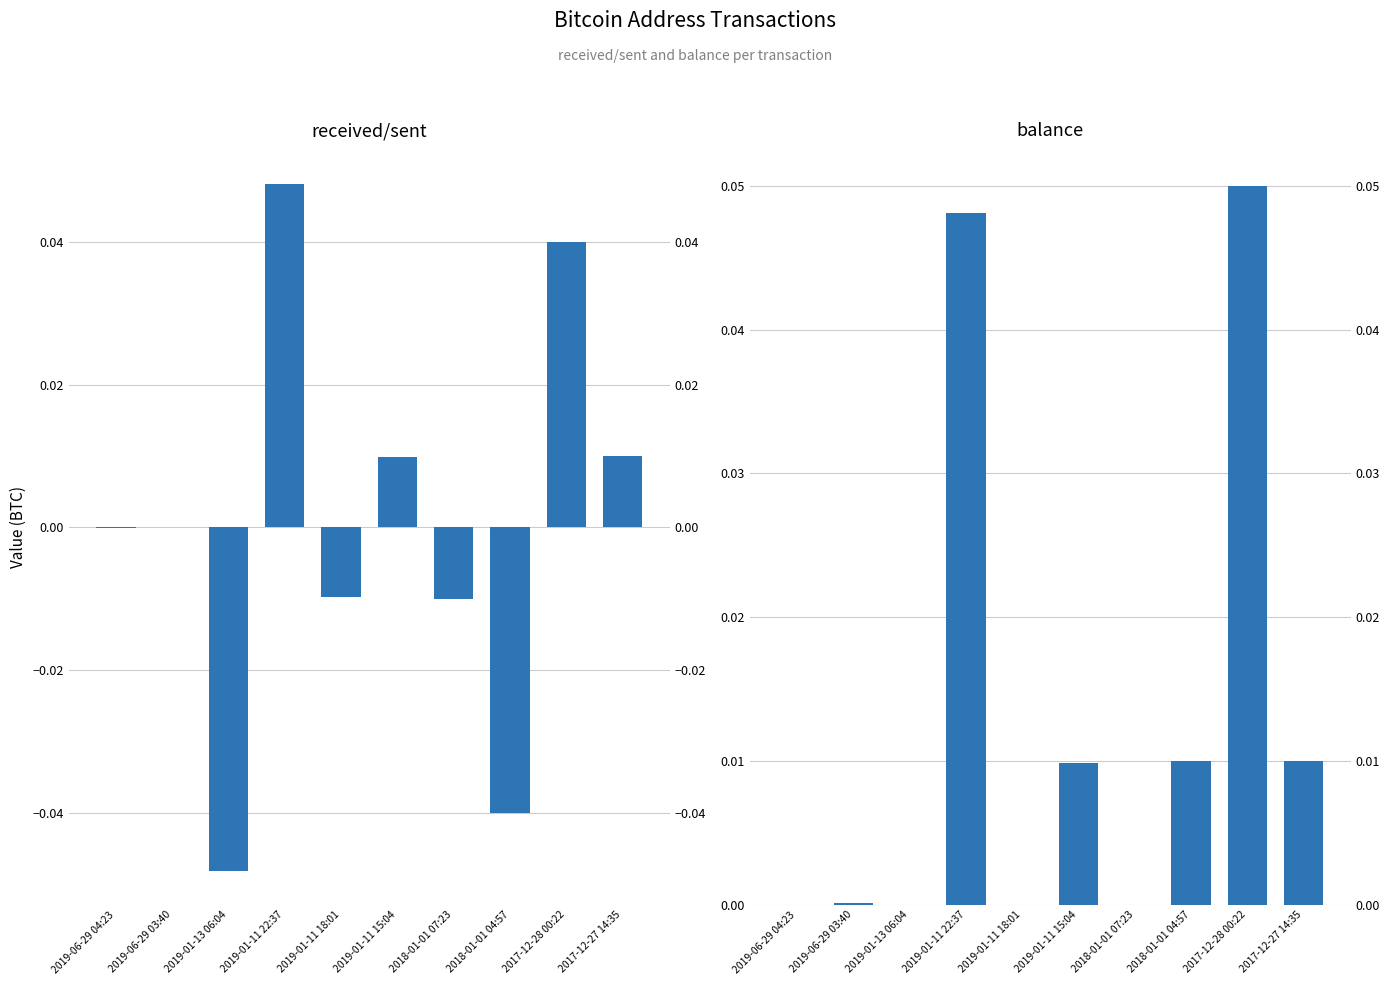

Which has a higher value, 2019-01-11 18:01 or 2019-06-29 03:40?

2019-06-29 03:40